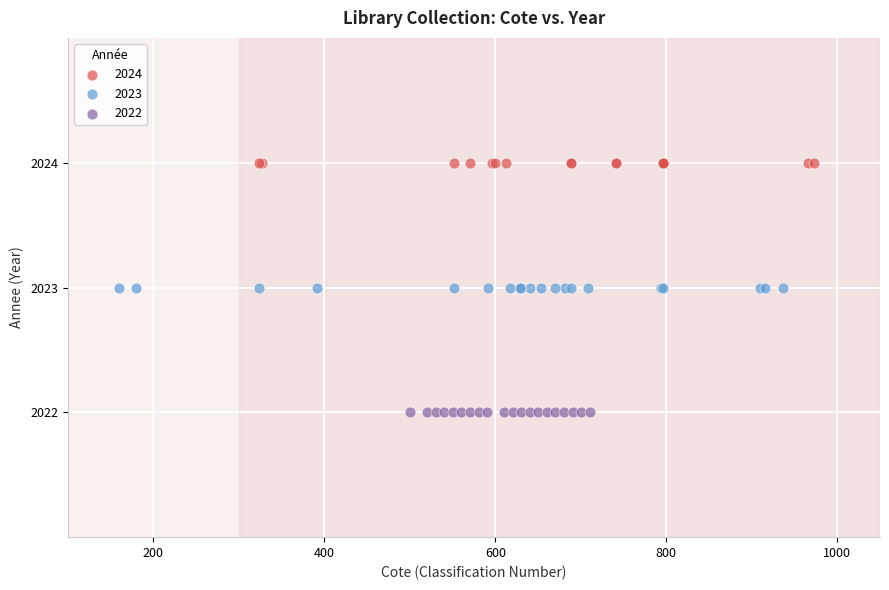

Which series contains the highest Y value?

2024